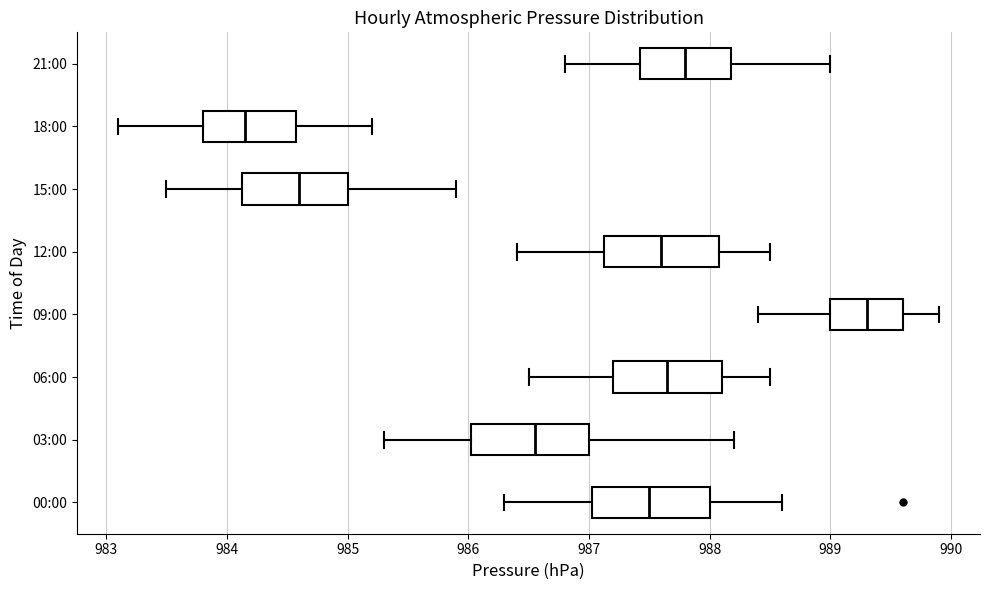

Where is the left edge of the box for 06:00 on the x-axis? The values are not printed on the chart, so give them approximately, as read against the axis.

987.2